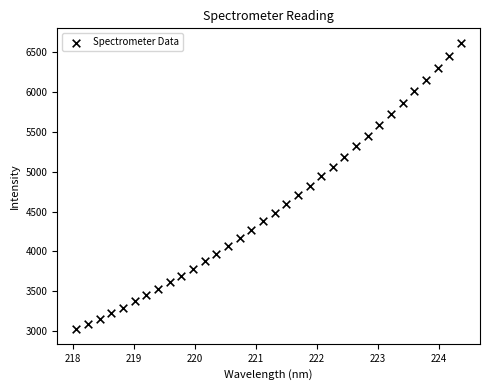

What is the range of Y values (max minus min)?

3596.7